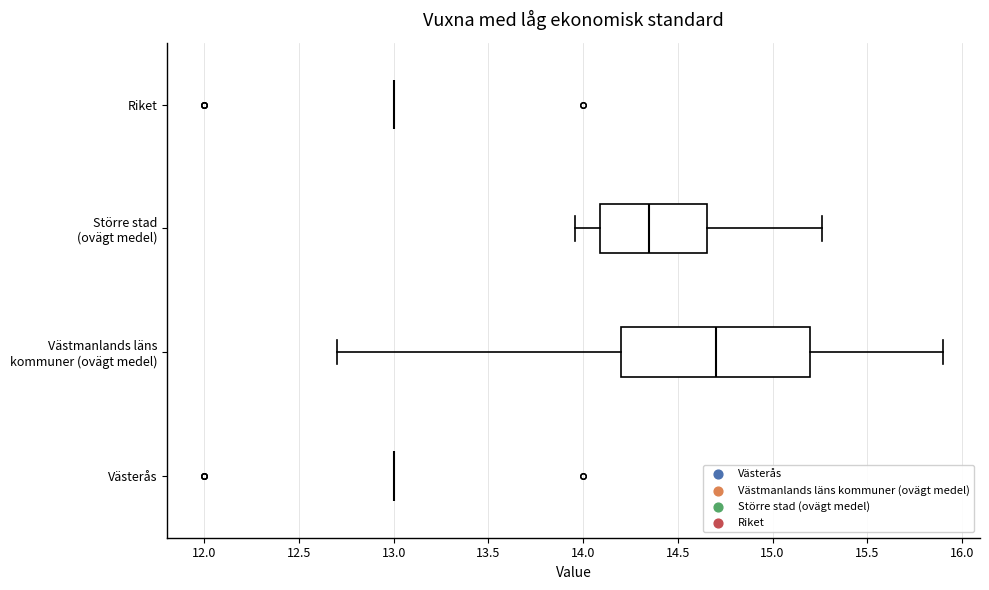

Reading bottom to top, read every box against the x-axis: the position of its median line, the range the box covers, and the ends of its whiskers. The values are not printed on the chart, so give them approximately, as read against the axis.

Västerås: box collapsed to a line at 13.00, whiskers 13.00 to 13.00
Västmanlands läns kommuner (ovägt medel): median 14.70, box 14.20 to 15.20, whiskers 12.70 to 15.90
Större stad (ovägt medel): median 14.35, box 14.10 to 14.65, whiskers 13.95 to 15.25
Riket: box collapsed to a line at 13.00, whiskers 13.00 to 13.00